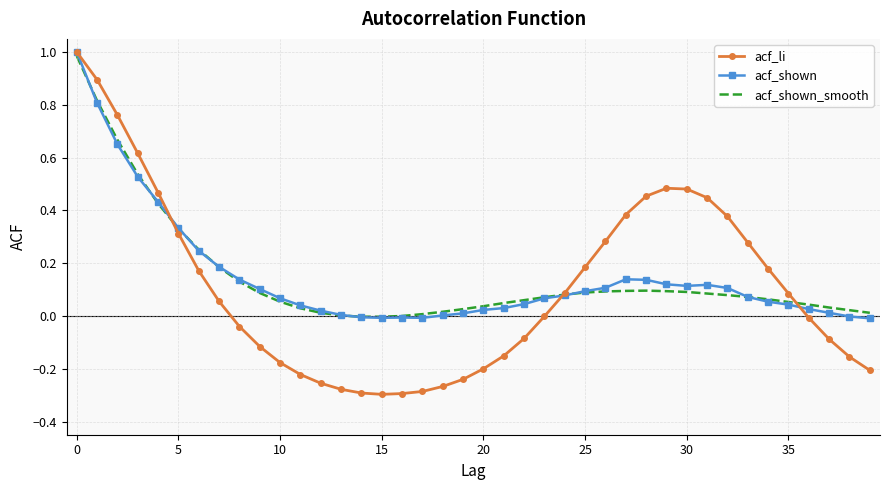

Which series has the widest spread of values?

acf_li